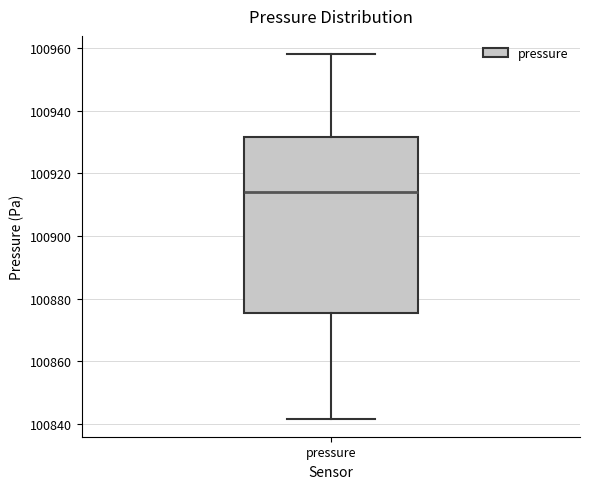

Where does the lower whisker of the box for pressure end on the y-axis? The values are not printed on the chart, so give them approximately, as read against the axis.

100842